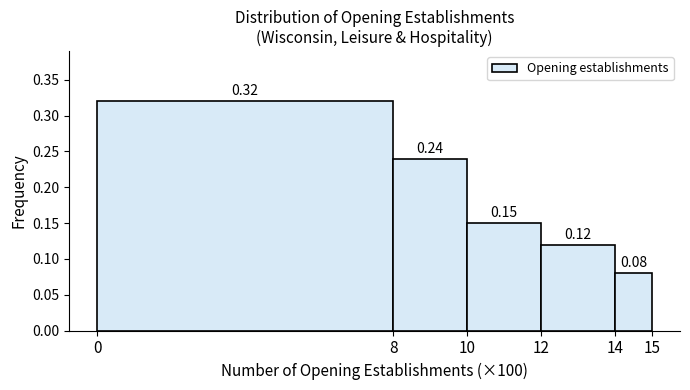

What is the height of the bar covering 14 to 15 on the x-axis?

0.08